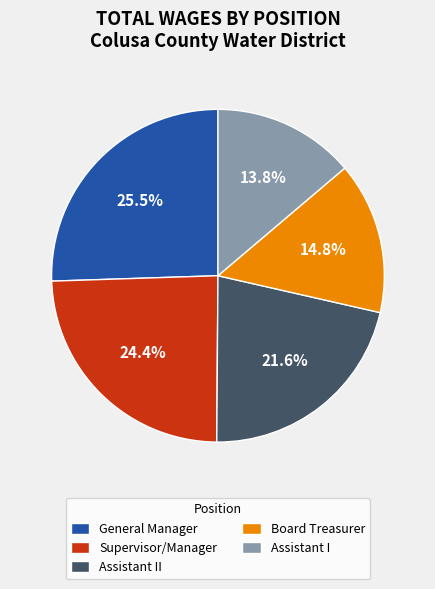

What is the ratio of the value at Board Treasurer to the value at Assistant I?

1.1